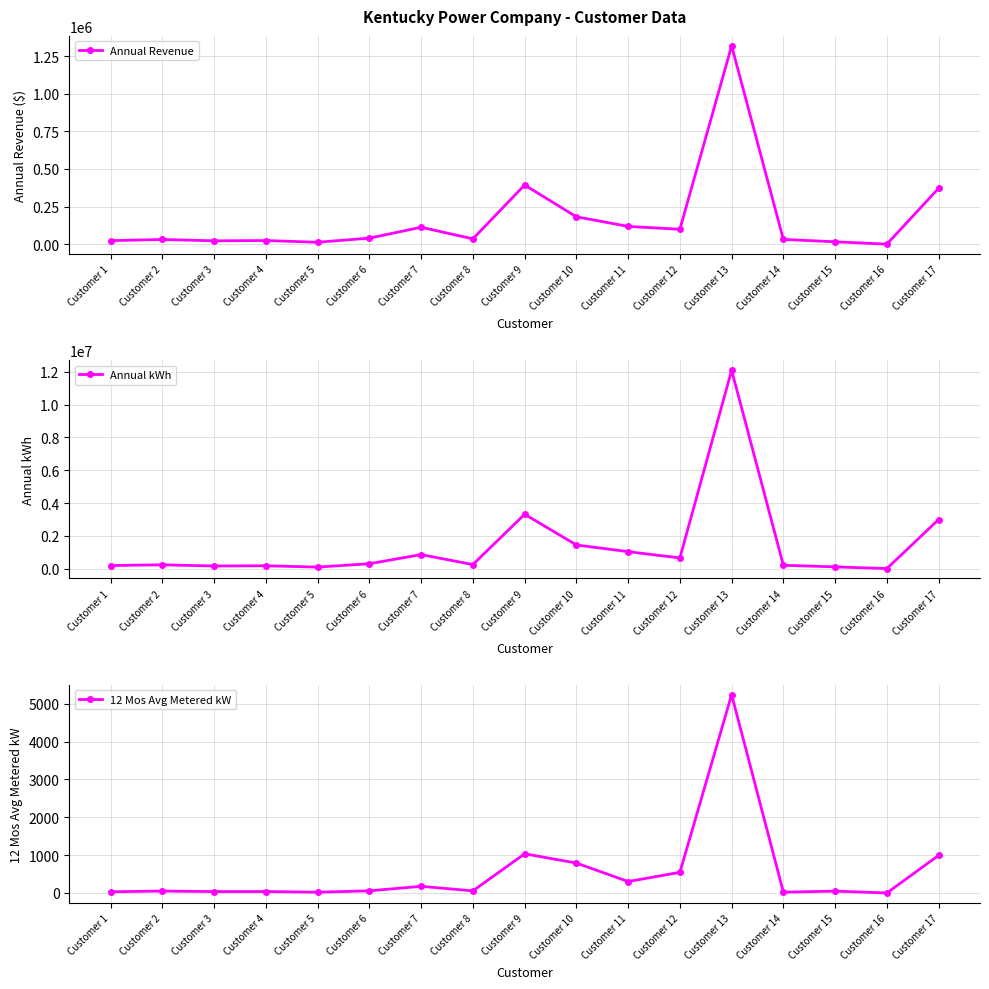

What is the difference between the highest and lowest values at Customer 9?

3313464.6